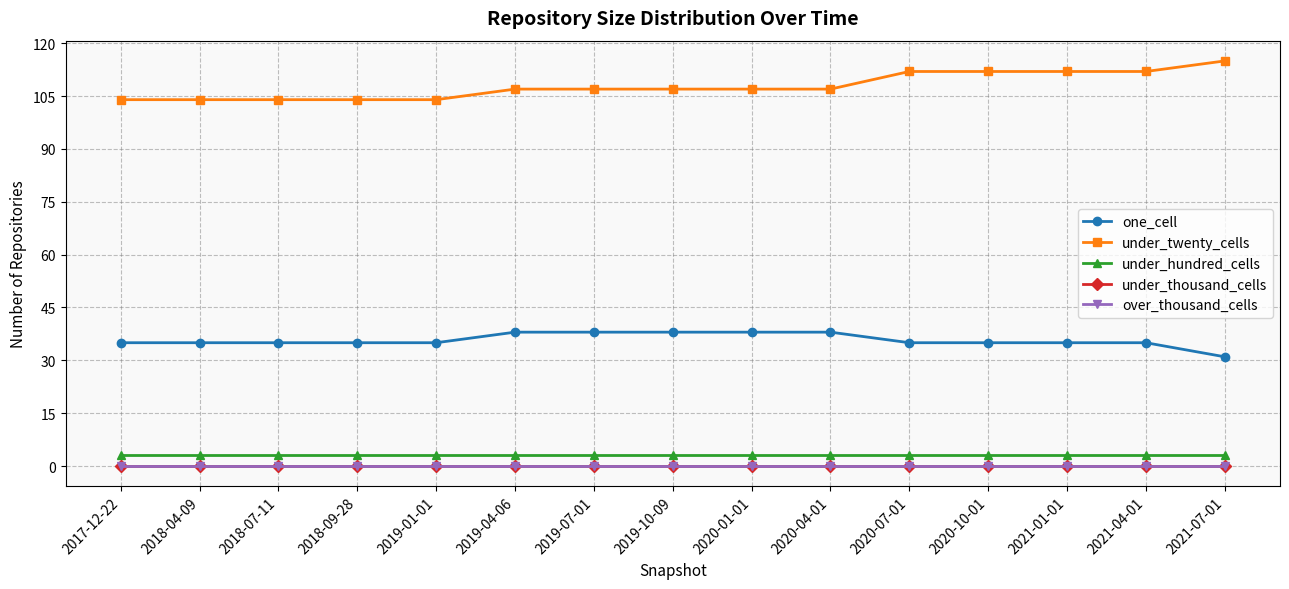

True or false: one_cell has more than 1 interior local peaks.

False